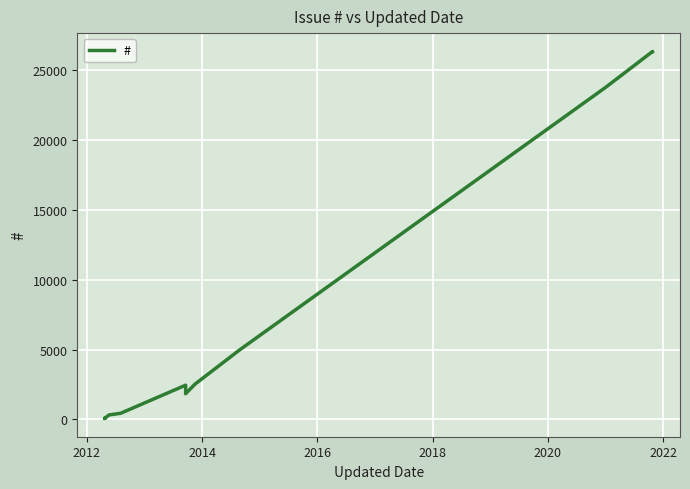

How many interior local peaks (higher than both neighbors) does the data have?

3